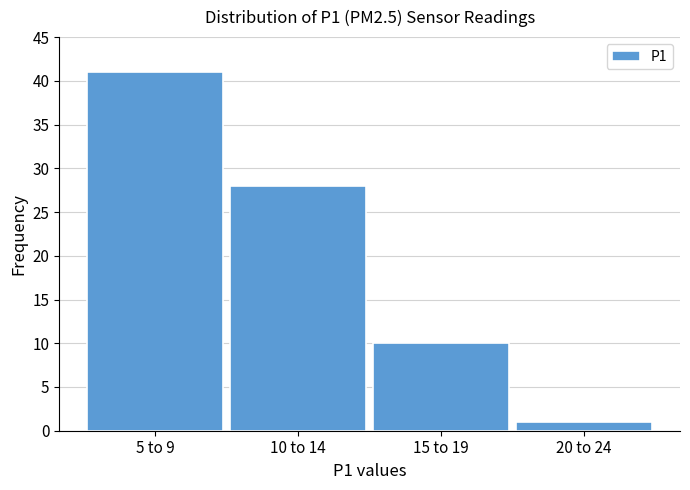

Reading right to left, extract all data points from this chart.

20 to 24=1	15 to 19=10	10 to 14=28	5 to 9=41